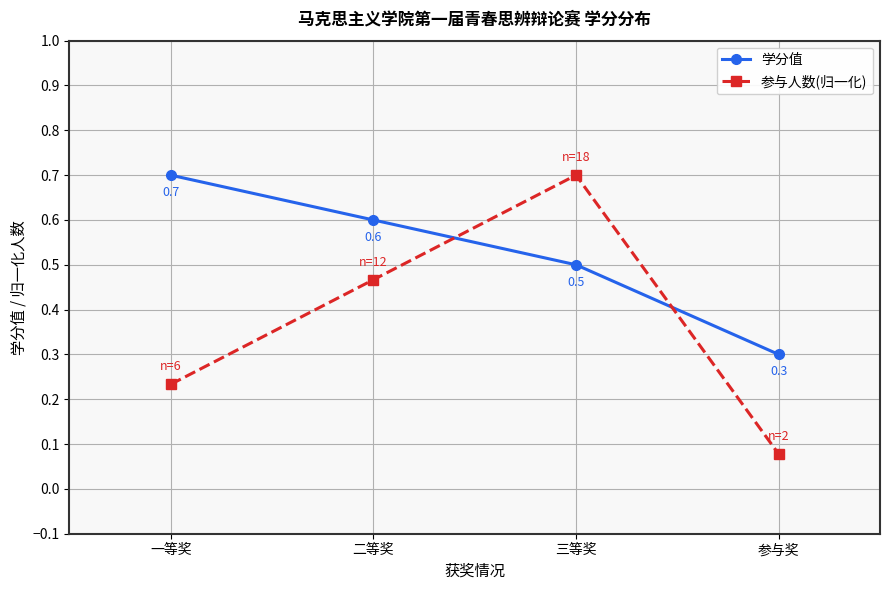

At how many categories does at least one series exceed 0?

4